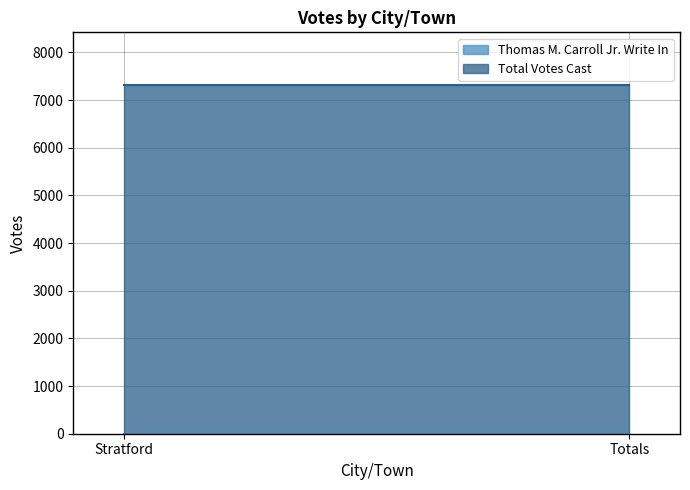

Is the value of Total Votes Cast at Totals greater than the value of Thomas M. Carroll Jr. Write In at Totals?

Yes